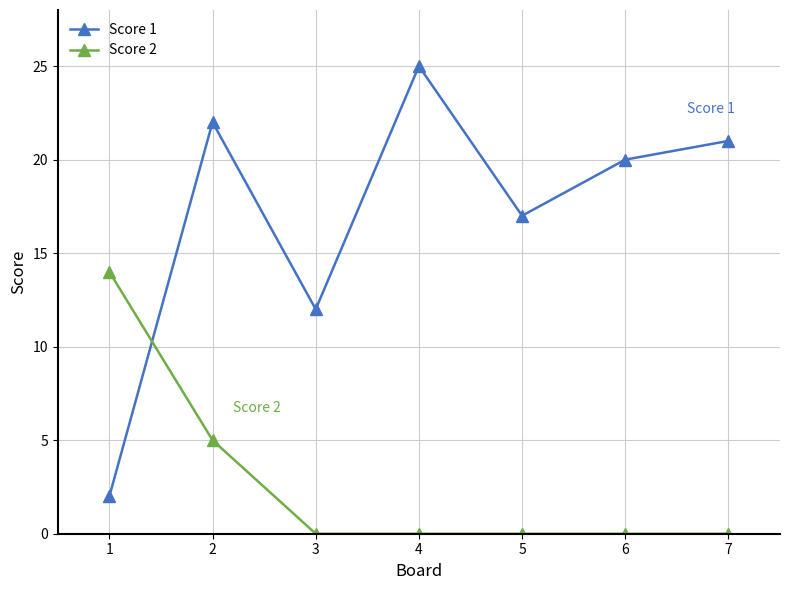

Is it true that Score 2 equals -5 at 5?

False